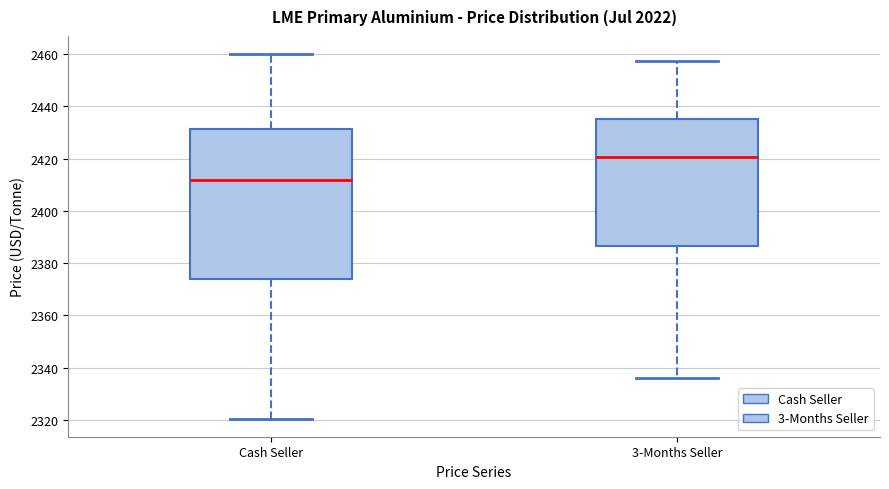

Reading left to right, transcribe this box plot: for each box, give where its median line is, the range the box spans, and where its two whiskers end, as read against the y-axis. The values are not printed on the chart, so give them approximately, as read against the axis.

Cash Seller: median 2412, box 2374 to 2432, whiskers 2320 to 2460
3-Months Seller: median 2420, box 2386 to 2436, whiskers 2336 to 2458